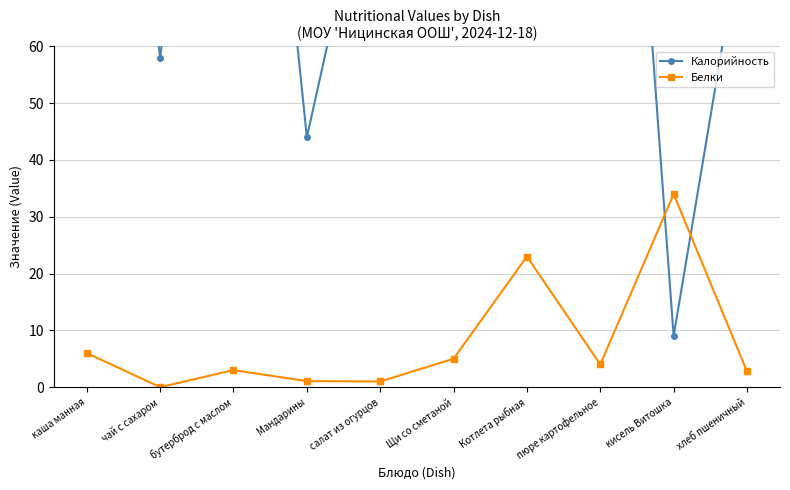

What position from the left is Щи со сметаной?

6